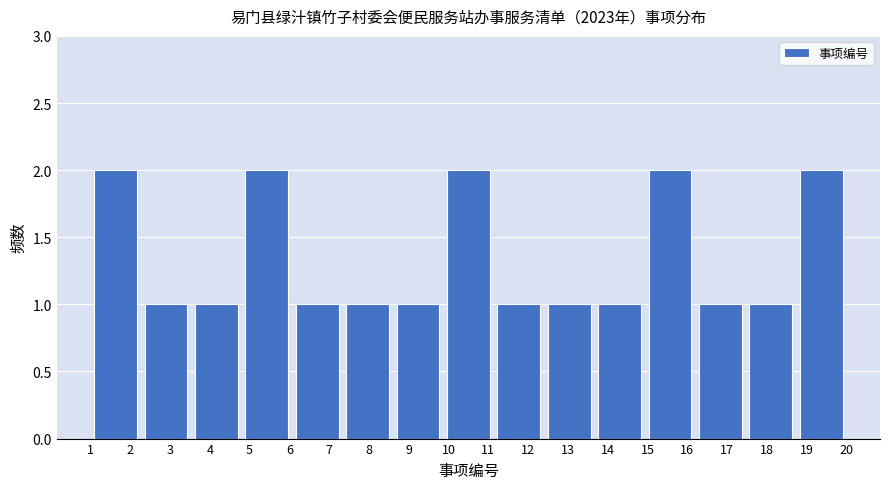

Reading left to right, list every bar in this chart as the range it spans on the x-axis followed by its height. Neither the bar edges nor the heights are printed on the chart, so give them approximately, as read against the axes.

1.0 to 2.3: 2
2.3 to 3.5: 1
3.5 to 4.8: 1
4.8 to 6.1: 2
6.1 to 7.3: 1
7.3 to 8.6: 1
8.6 to 9.9: 1
9.9 to 11.1: 2
11.1 to 12.4: 1
12.4 to 13.7: 1
13.7 to 14.9: 1
14.9 to 16.2: 2
16.2 to 17.5: 1
17.5 to 18.7: 1
18.7 to 20.0: 2